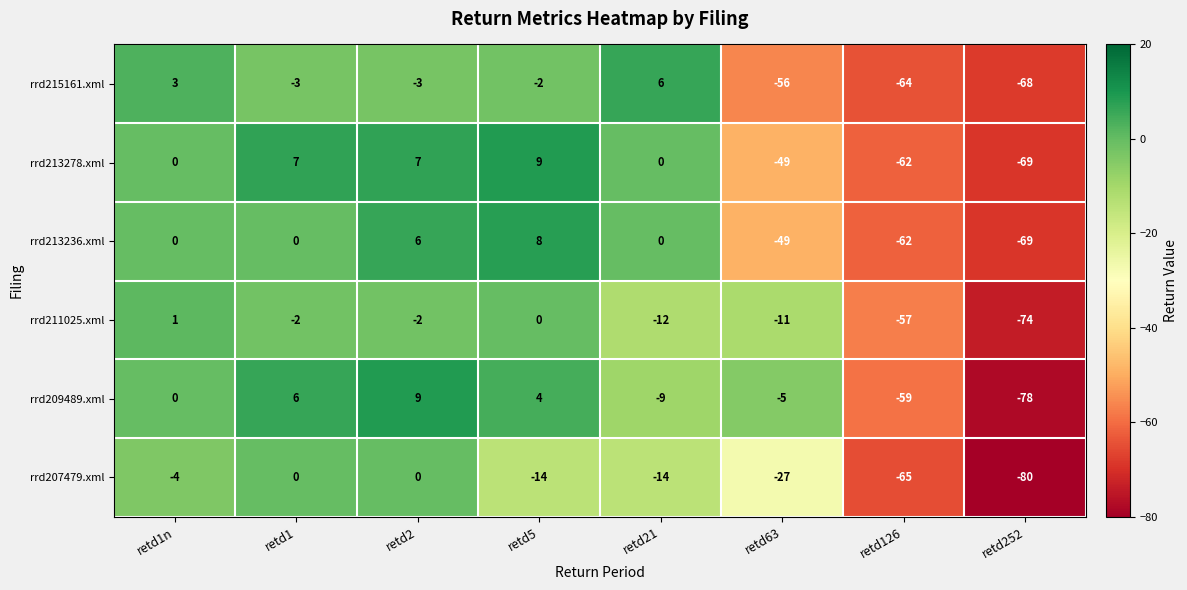

What is the difference between the highest and lowest values at retd2?

12